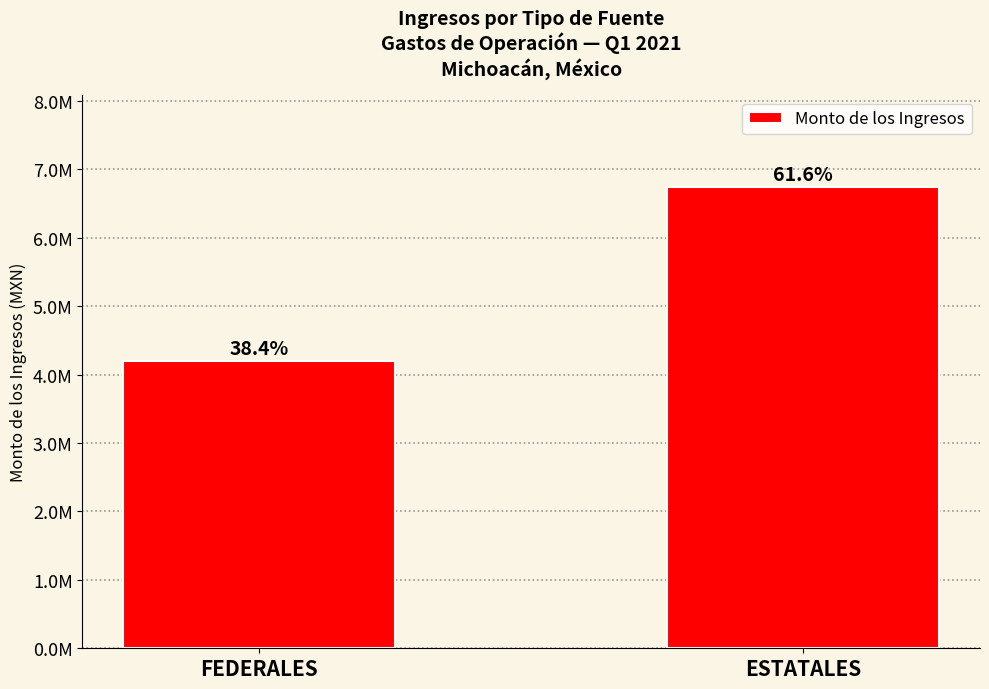

What is the change in value from FEDERALES to ESTATALES?

+2537772.2